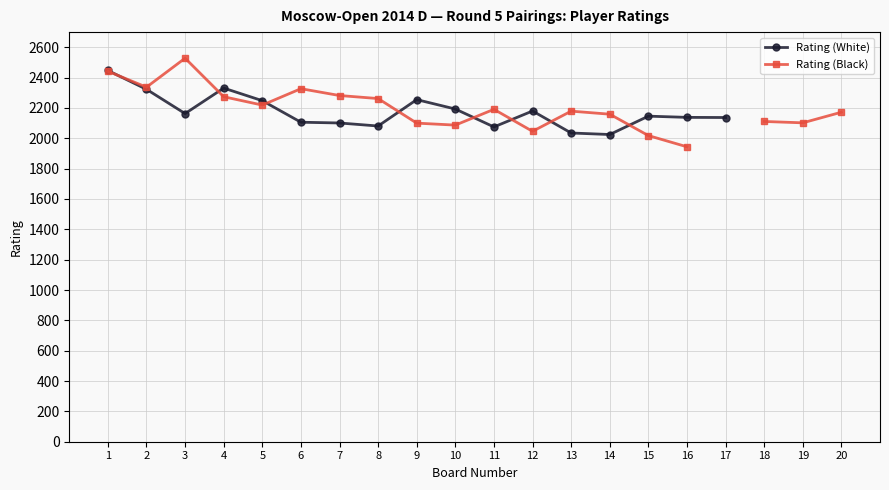

How many interior local valleys does the Rating (Black) series have?

5